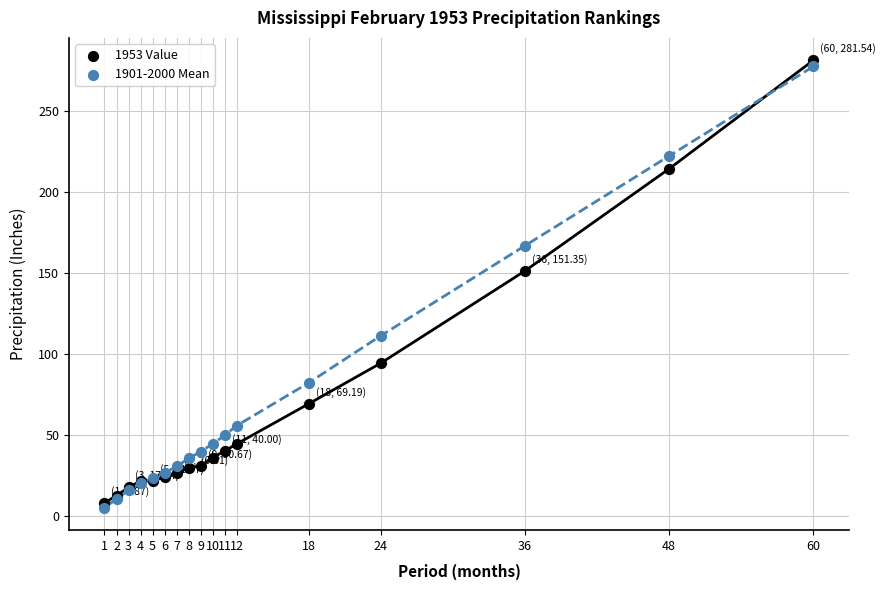

What are all the series names shown in the legend?

1953 Value, 1901-2000 Mean